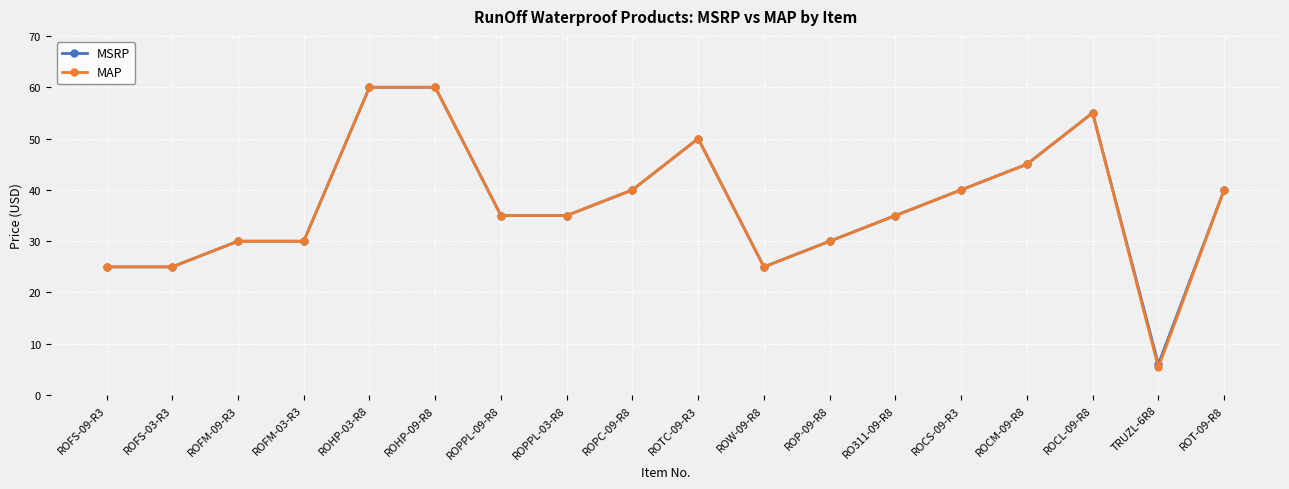

Where does the MAP series first go above 34?

ROHP-03-R8